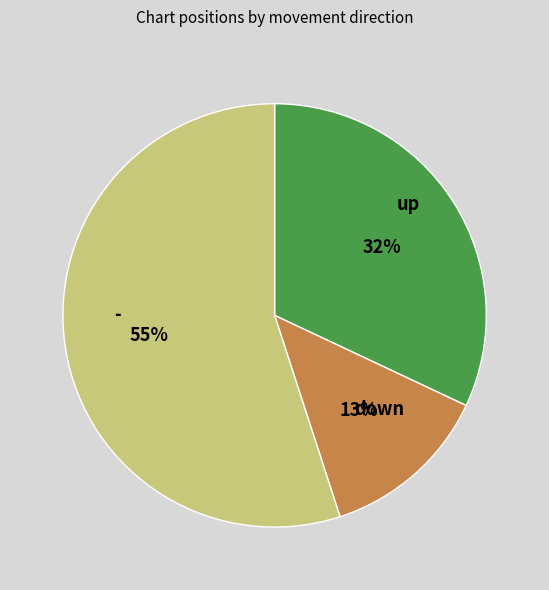

To the nearest percent, what is the difference between the largest and smallest slice percentages?

42%